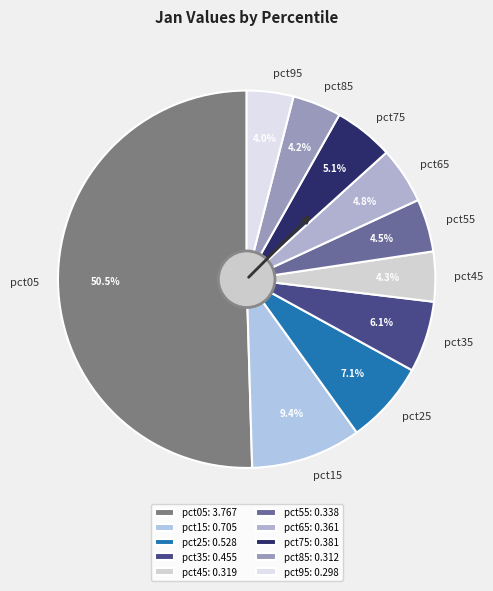

Which category accounts for the majority?

pct05